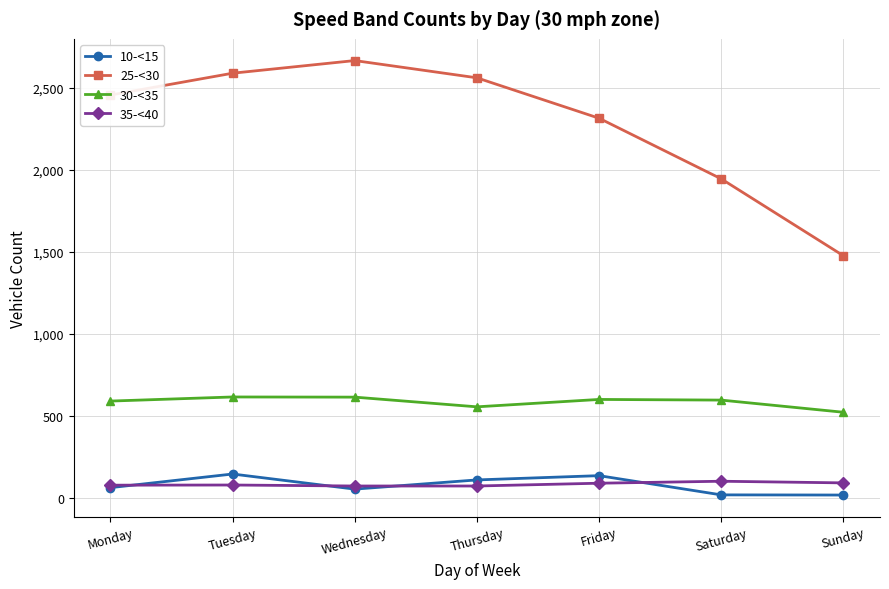

Which category has the highest value across all series?

Wednesday